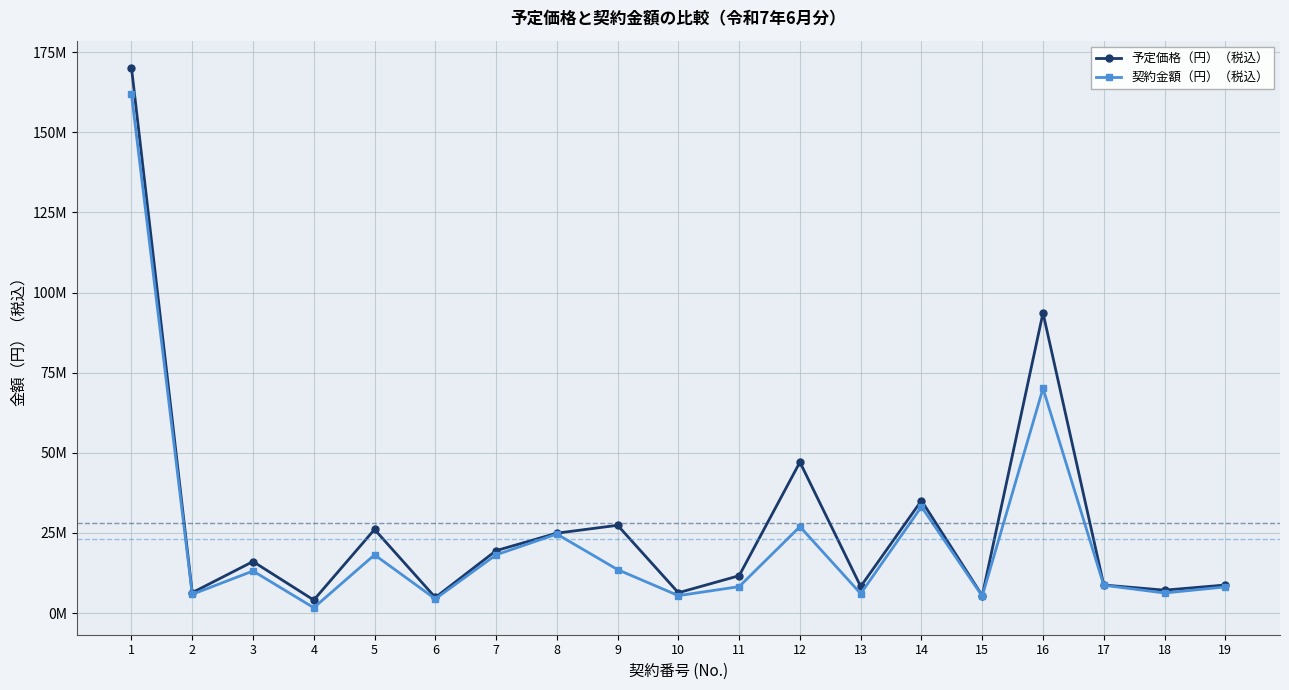

Where is 予定価格（円）（税込） nearest to the value 87105000?

16